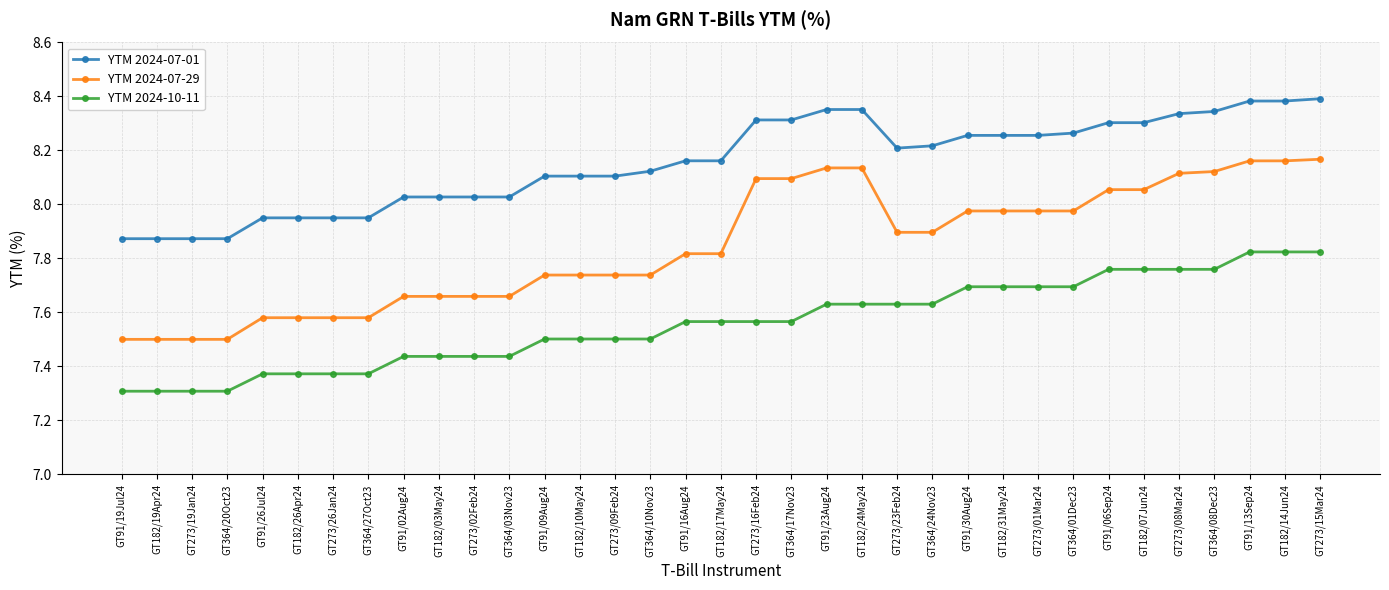

The YTM 2024-07-29 series shows 14.2 at GT364/24Nov23. True or false?

False